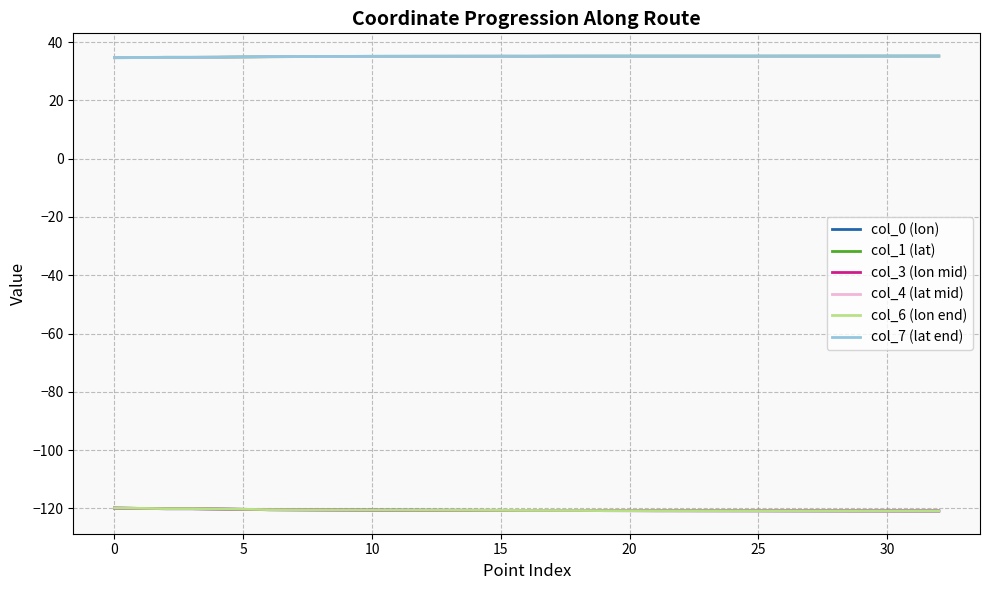

True or false: col_0 (lon) and col_7 (lat end) cross at least once.

False